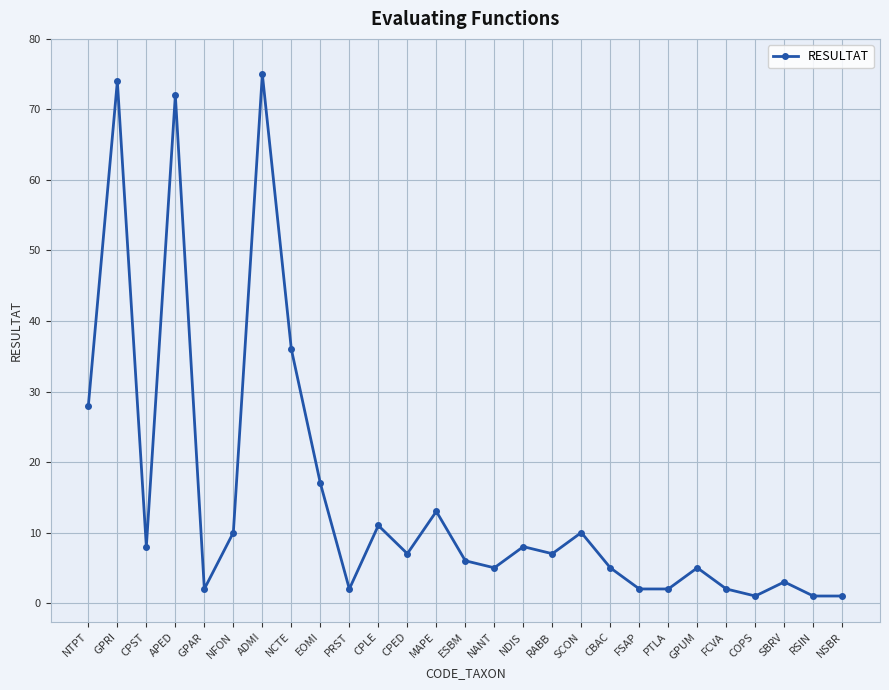

What is the minimum value shown in the chart?

1